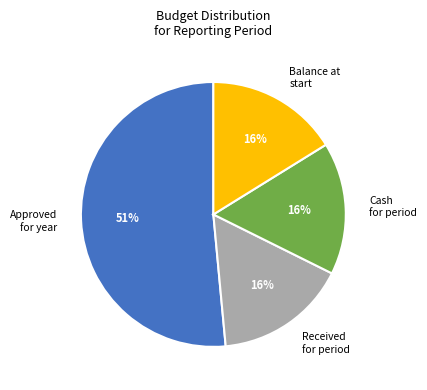

Does any single category account for the majority?

Yes